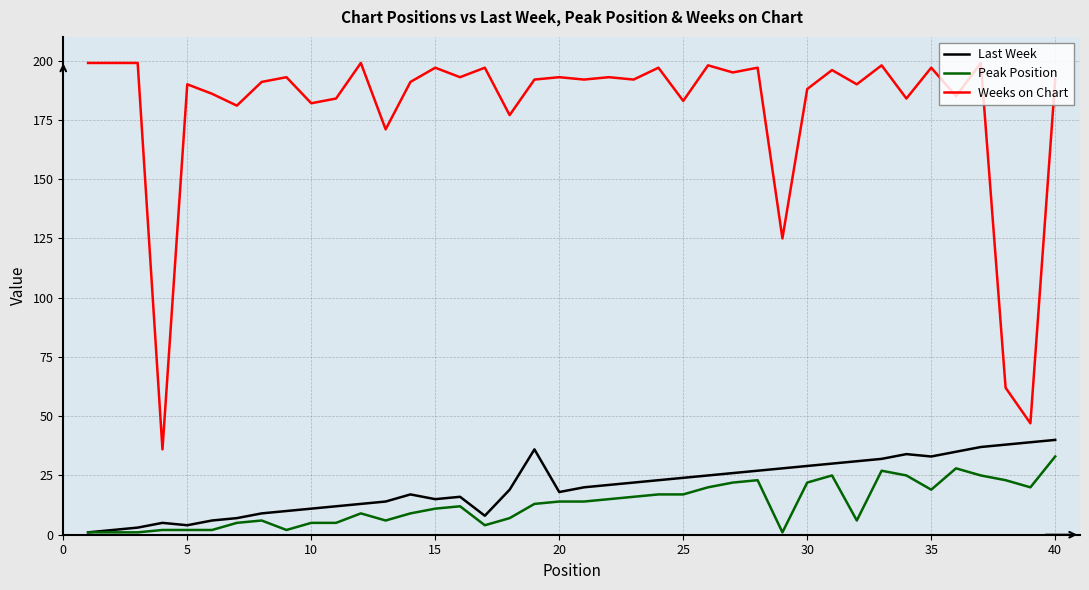

True or false: Weeks on Chart and Last Week intersect in this chart.

False